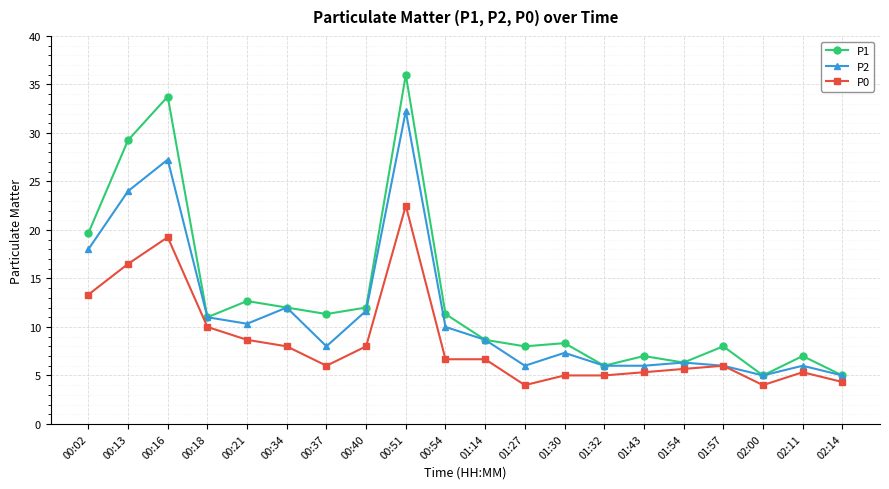

What is the sum of the P1 values at 00:21 and 01:54?

19.0